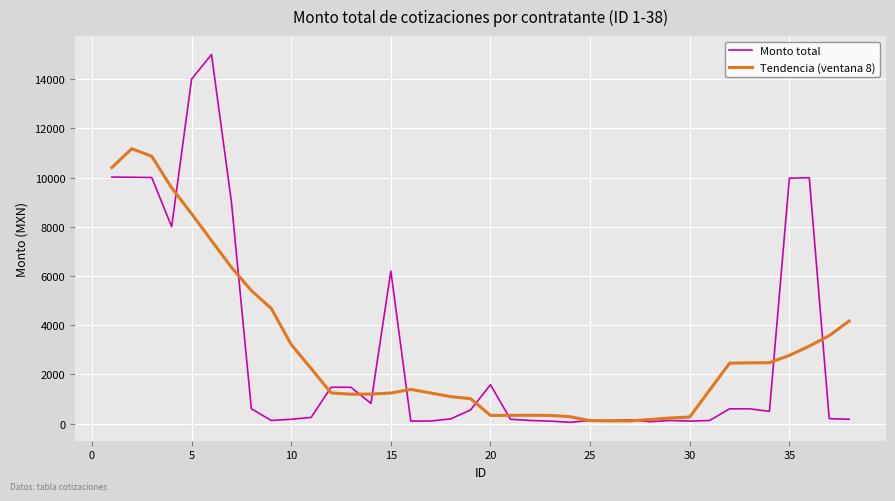

Which series has the largest range (max minus min)?

Monto total